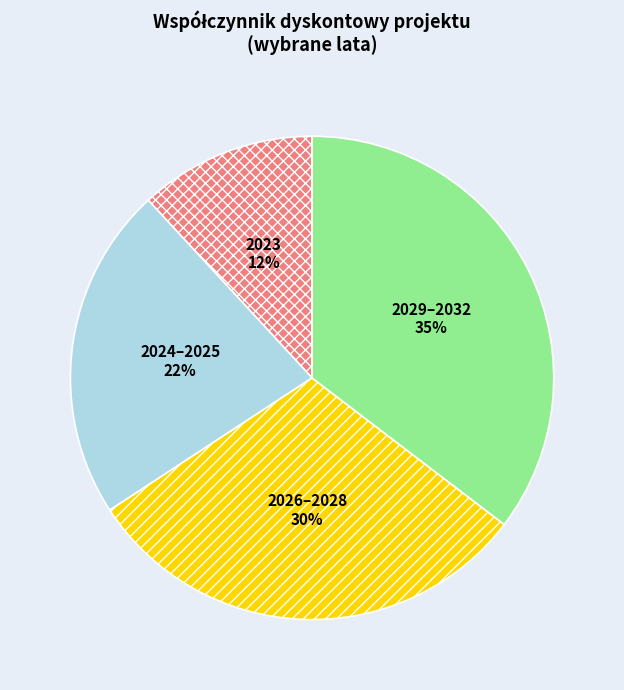

To the nearest percent, what is the average slice percentage?

25%